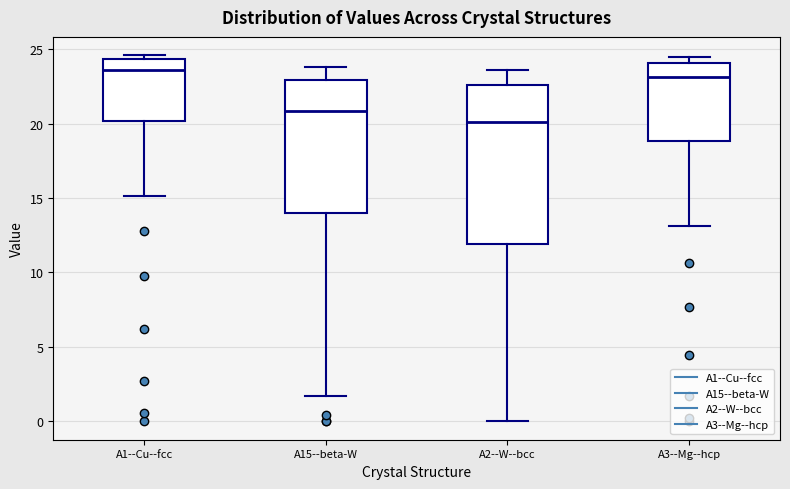

Comparing the boxes themselves (not the whiskers), which one is the tallest?

A2--W--bcc